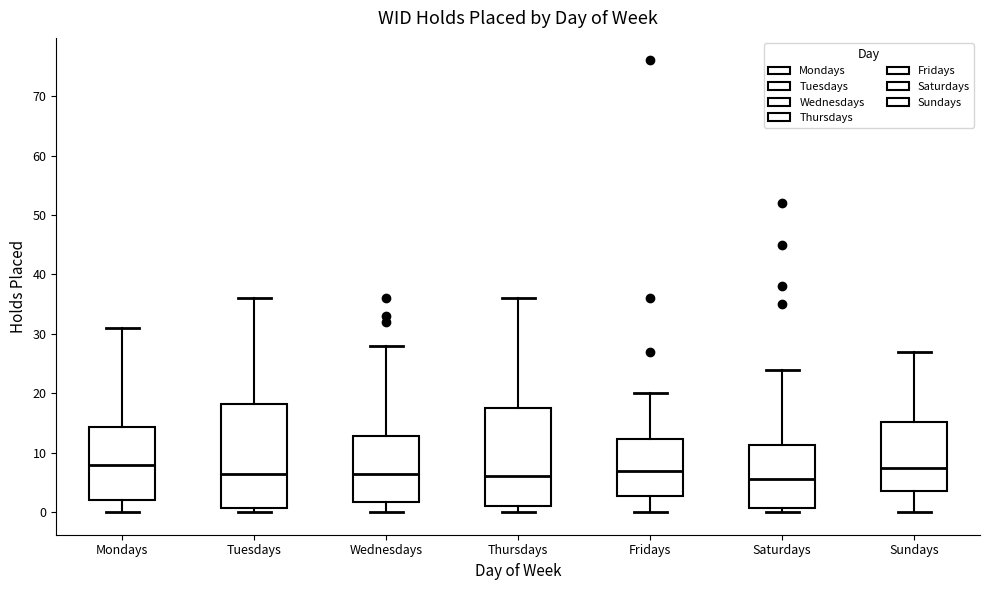

Reading left to right, transcribe this box plot: for each box, give where its median line is, the range the box spans, and where its two whiskers end, as read against the y-axis. The values are not printed on the chart, so give them approximately, as read against the axis.

Mondays: median 8, box 2 to 14, whiskers 0 to 31
Tuesdays: median 7, box 1 to 18, whiskers 0 to 36
Wednesdays: median 7, box 2 to 13, whiskers 0 to 28
Thursdays: median 6, box 1 to 18, whiskers 0 to 36
Fridays: median 7, box 3 to 12, whiskers 0 to 20
Saturdays: median 6, box 1 to 11, whiskers 0 to 24
Sundays: median 8, box 4 to 15, whiskers 0 to 27